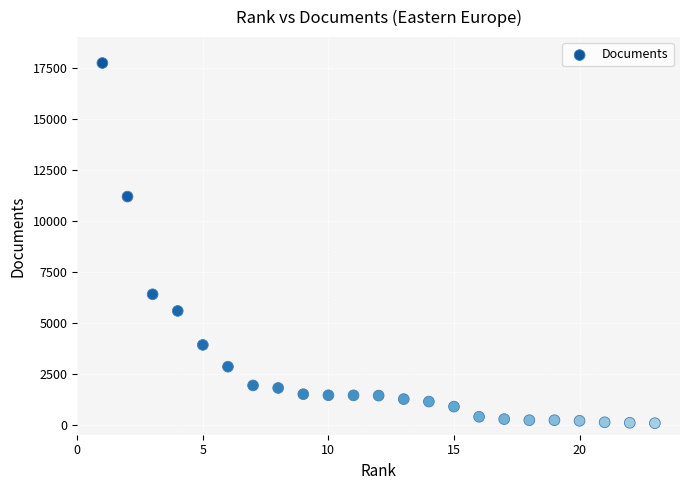

What Y value in the scatter plot is closest to 8897?

11179